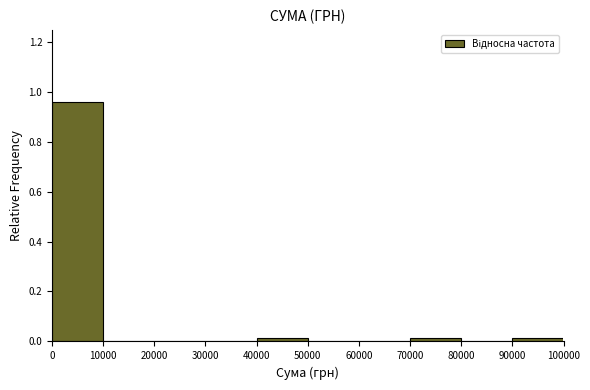

What is the height of the bar covering 0 to 10000 on the x-axis? The values are not printed on the chart, so give them approximately, as read against the axis.

0.96